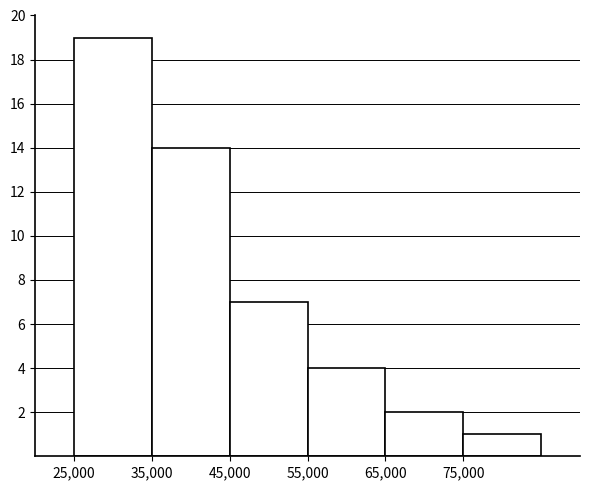

Over which range of the x-axis is the bar tallest?

25000 to 35000